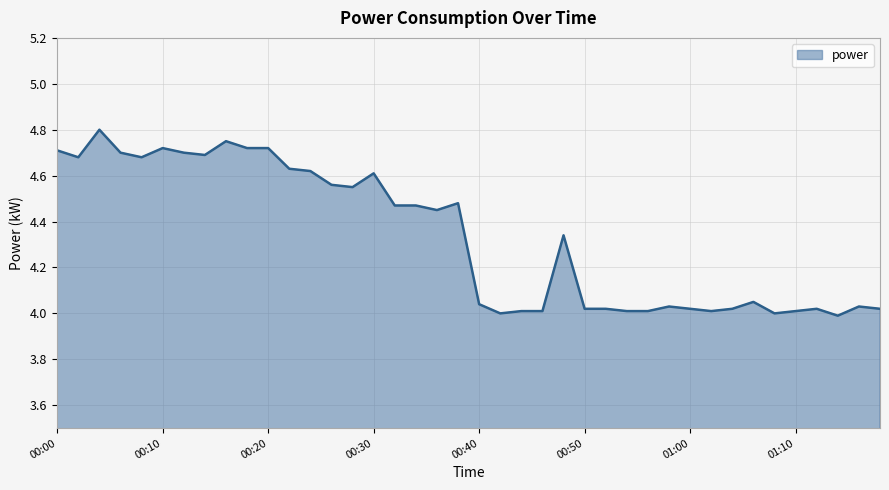

Where does the data first go above 4?

00:00